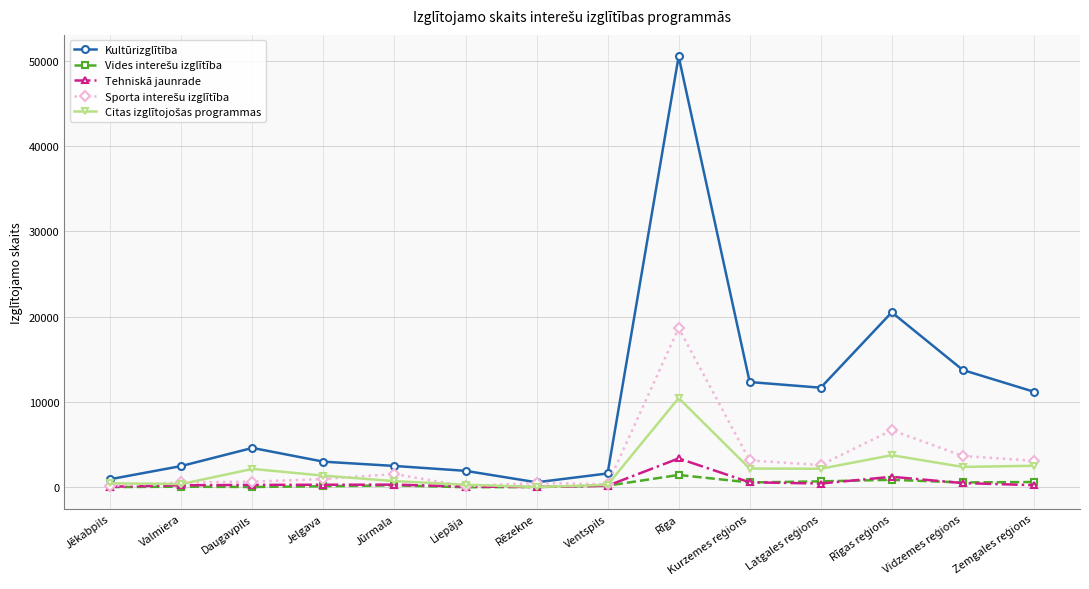

Count the number of data series in this chart.

5